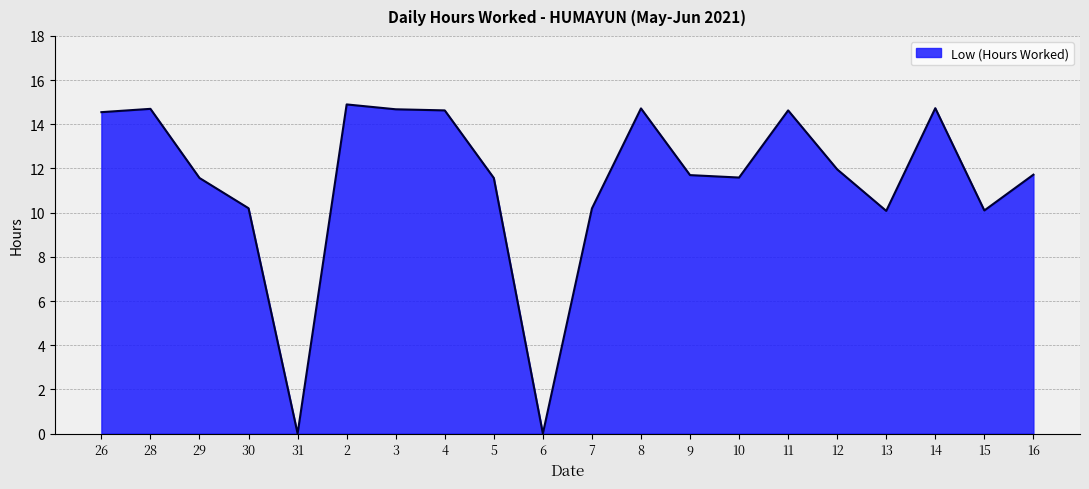

What is the maximum value shown in the chart?

14.9